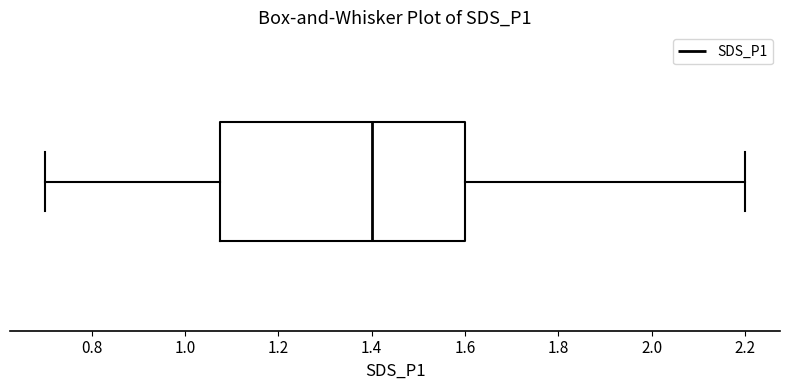

Read this box plot against the x-axis: the position of the median line, the range covered by the box, and the ends of both whiskers. The values are not printed on the chart, so give them approximately, as read against the axis.

median 1.40, box 1.08 to 1.60, whiskers 0.70 to 2.20